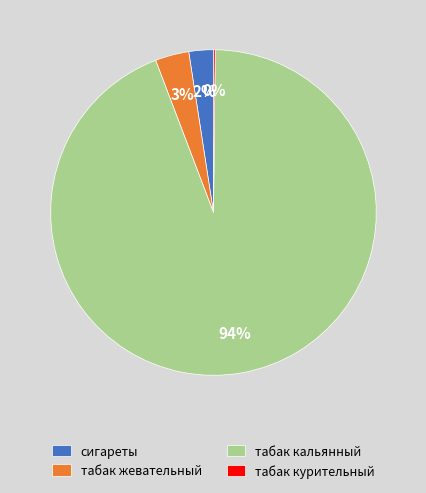

Which slice is the largest?

табак кальянный